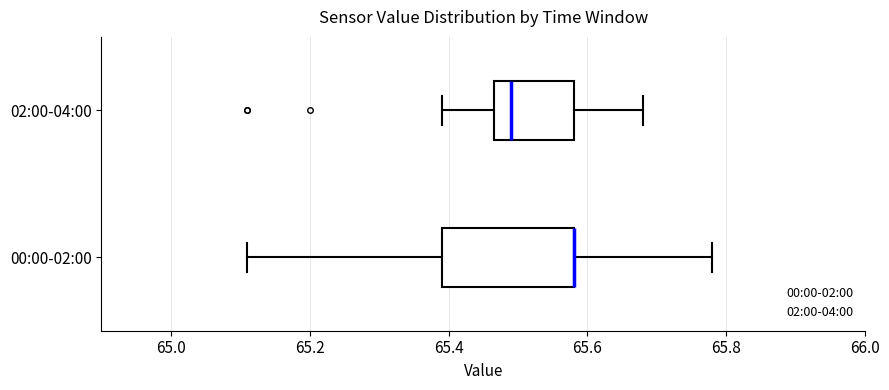

Reading bottom to top, read every box against the x-axis: the position of its median line, the range the box covers, and the ends of its whiskers. The values are not printed on the chart, so give them approximately, as read against the axis.

00:00-02:00: median 65.58 (drawn on the box's right edge), box 65.40 to 65.58, whiskers 65.12 to 65.78
02:00-04:00: median 65.50, box 65.46 to 65.58, whiskers 65.40 to 65.68